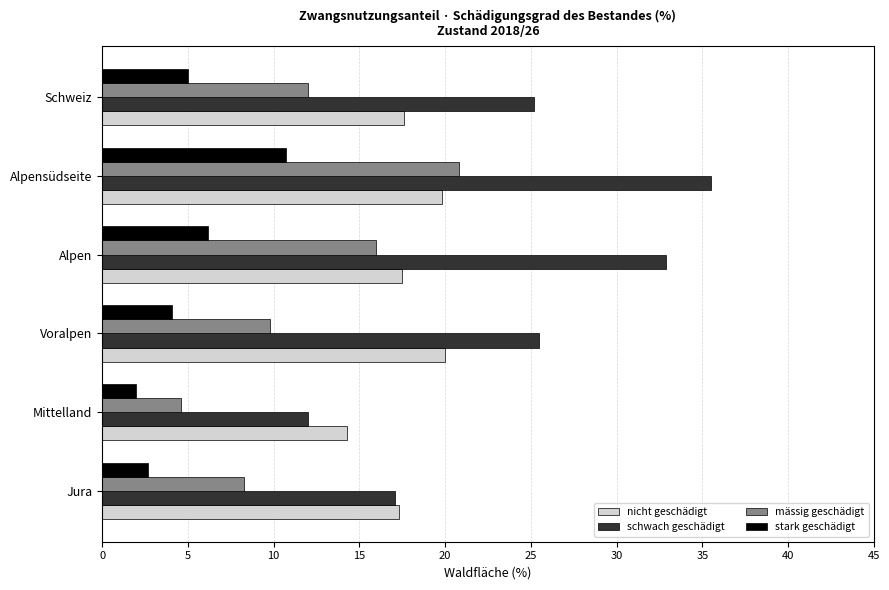

Which series has the largest range (max minus min)?

schwach geschädigt